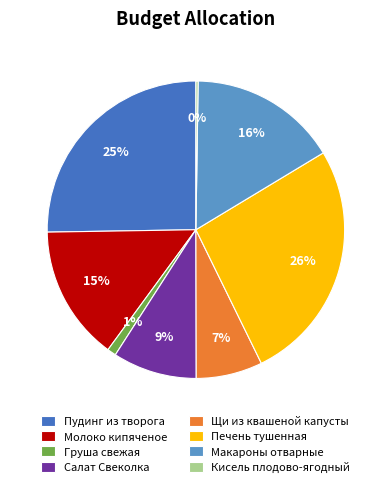

True or false: Макароны отварные accounts for 16% of the total.

True